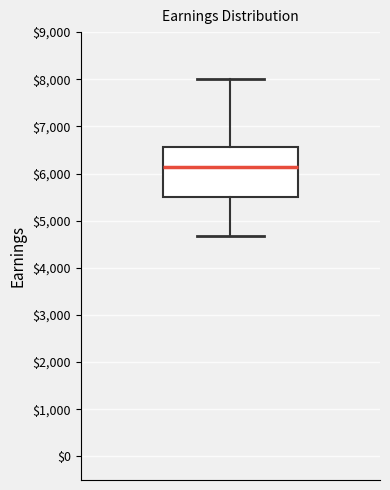

Where is the upper edge of the box on the y-axis? The values are not printed on the chart, so give them approximately, as read against the axis.

6600